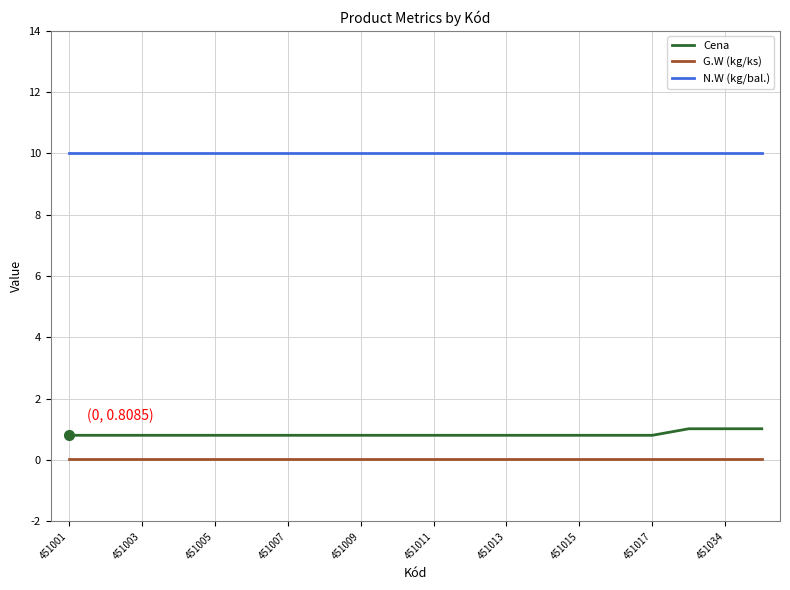

What is the average value of the N.W (kg/bal.) series?

10.0